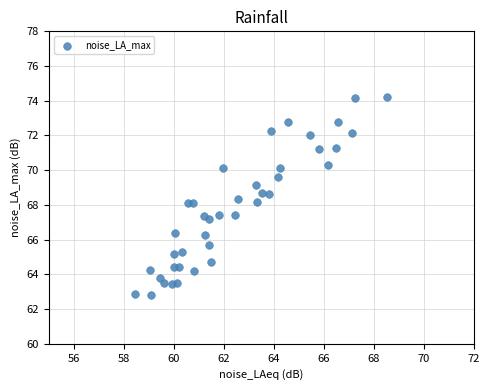

What is the range of X values (max minus min)?

10.0